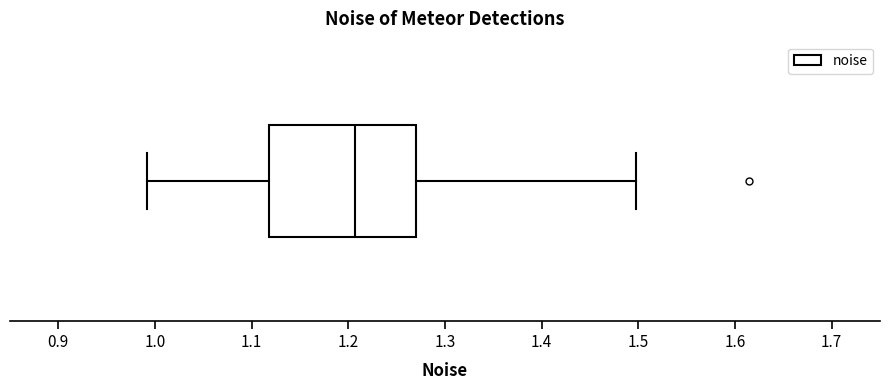

Read this box plot against the x-axis: the position of the median line, the range covered by the box, and the ends of both whiskers. The values are not printed on the chart, so give them approximately, as read against the axis.

median 1.21, box 1.12 to 1.27, whiskers 0.99 to 1.50